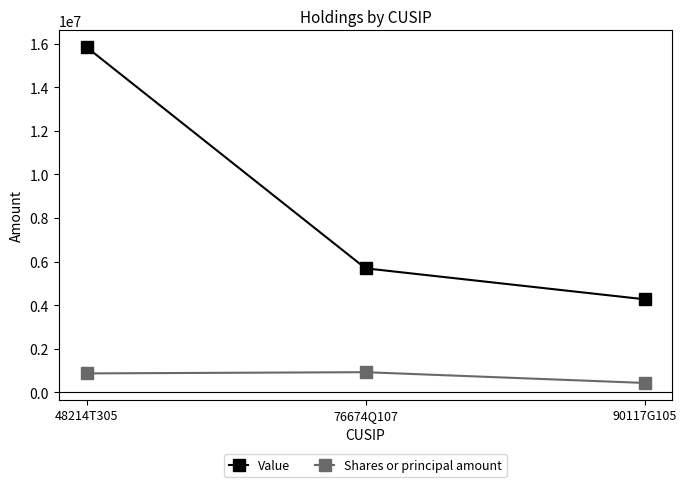

Does the chart display data point markers on the line(s)?

Yes